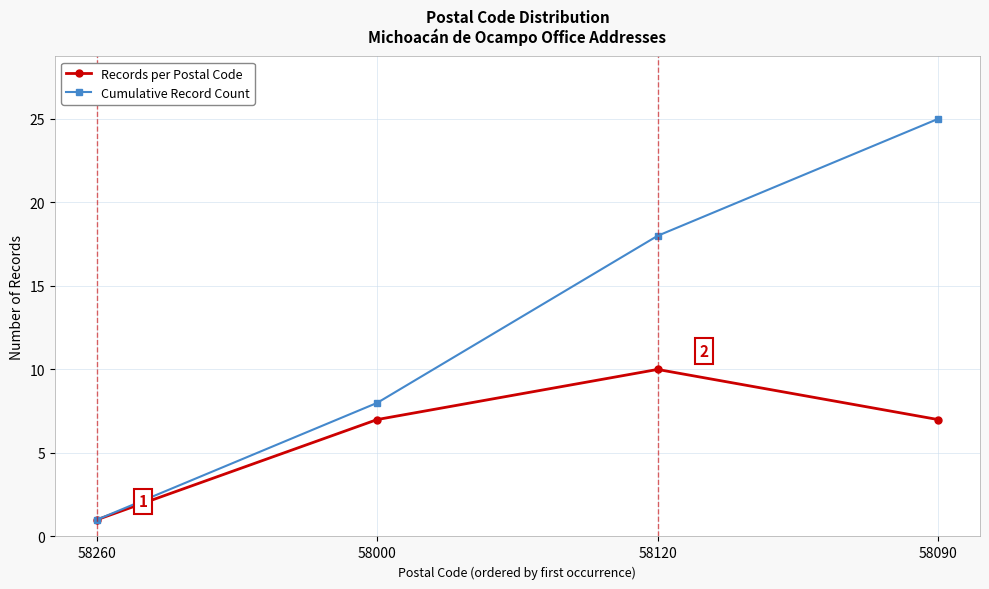

What is the difference between the maximum and second lowest values in the Cumulative Record Count series?

17